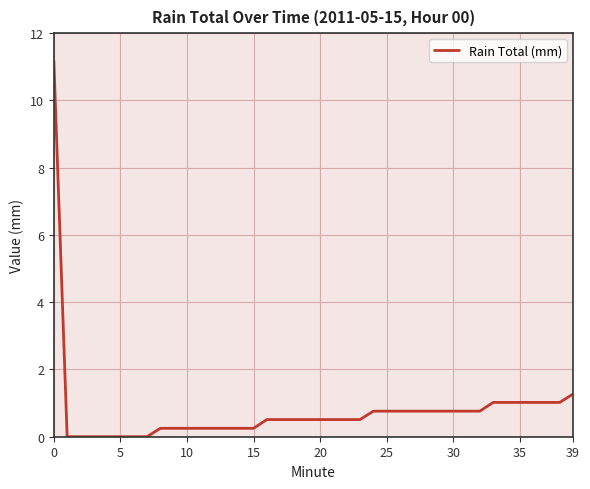

What is the difference between the maximum and minimum values?

11.2